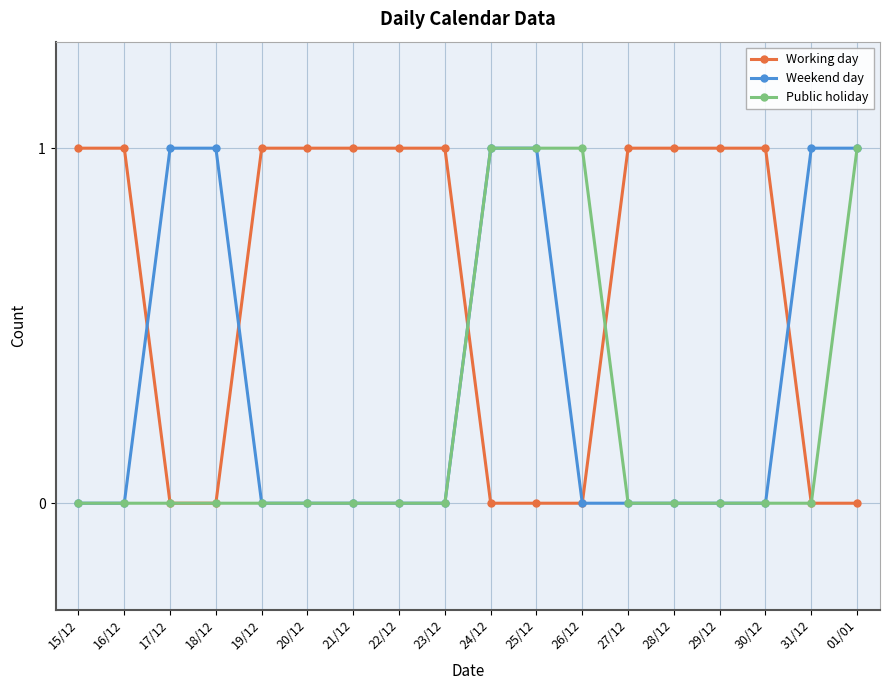

What is the label of the 13th point from the left?

27/12